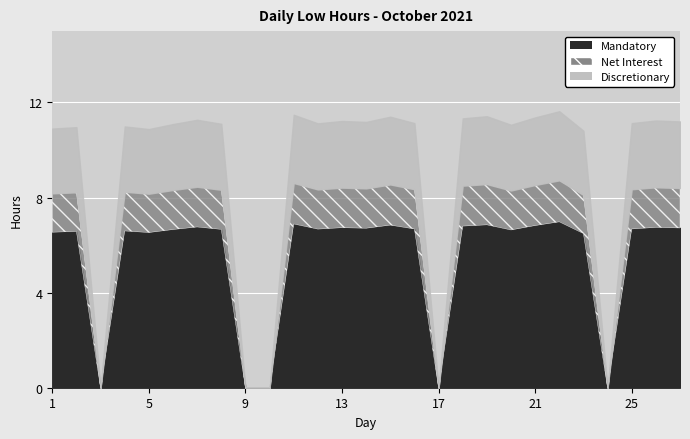

What is the maximum value shown in the chart?

11.6